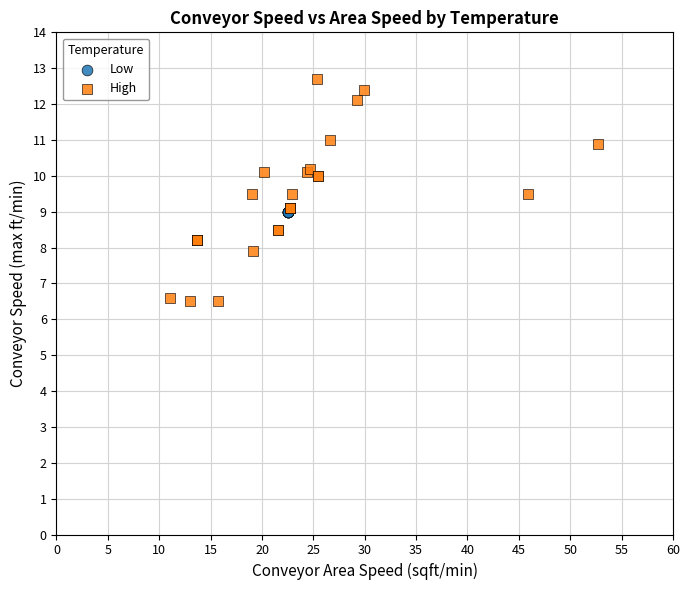

Which series reaches the minimum Y coordinate?

High